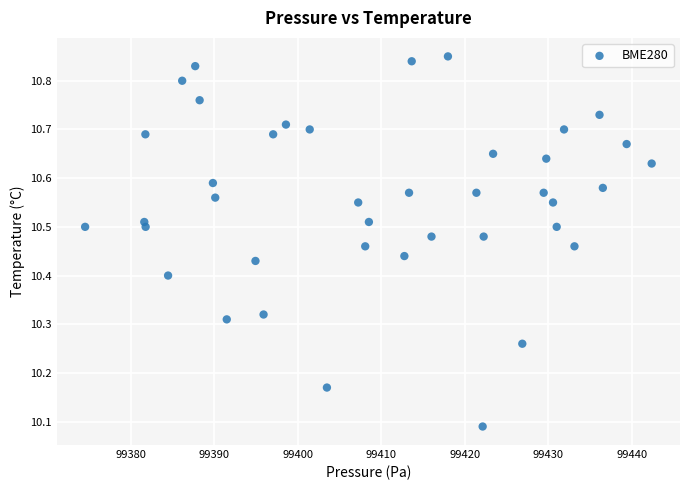

What is the range of X values (max minus min)?

67.9